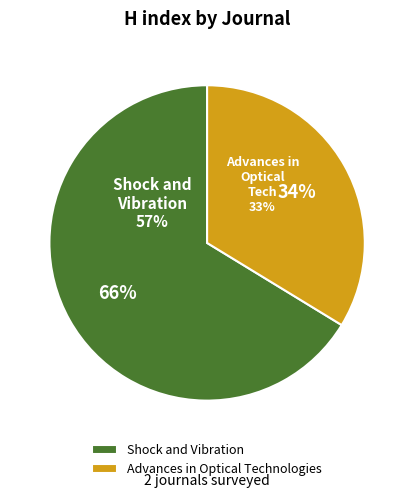

Which slice represents more than half of the pie?

Shock and Vibration